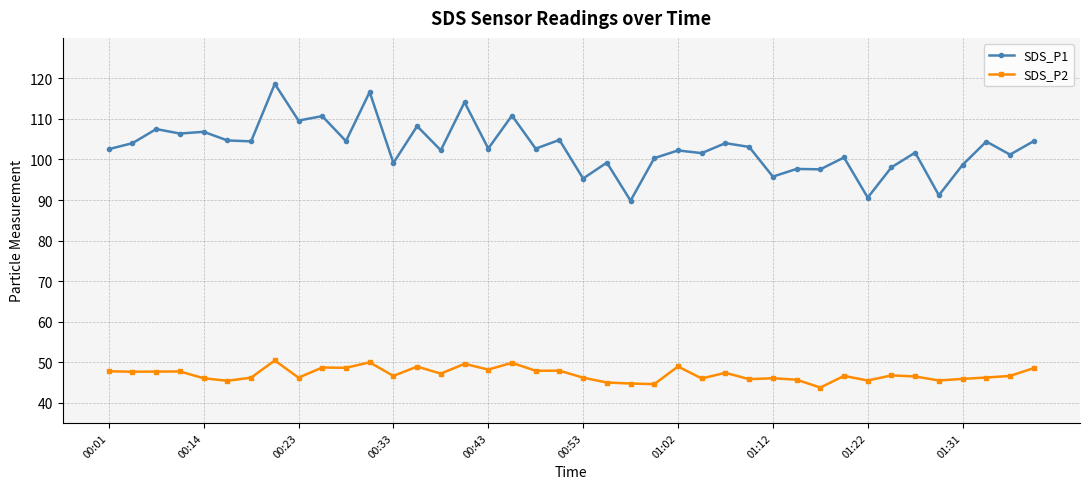

How many lines are shown in the chart?

2